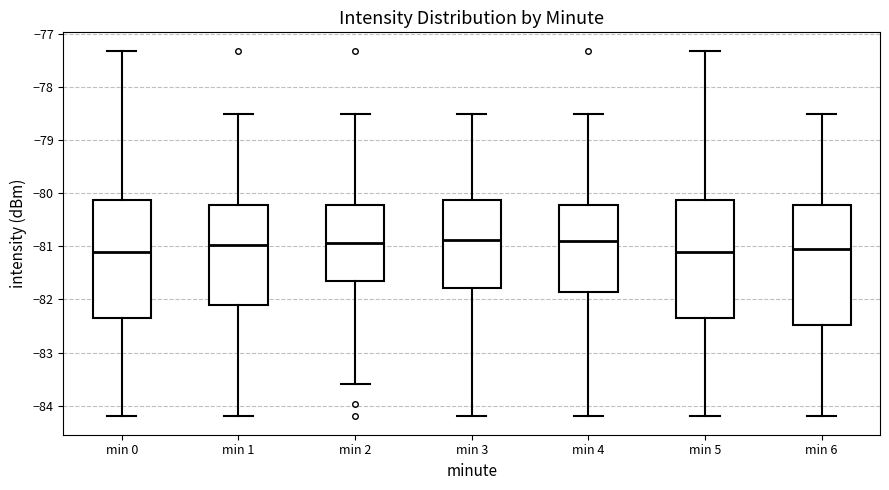

Reading left to right, transcribe this box plot: for each box, give where its median line is, the range the box spans, and where its two whiskers end, as read against the y-axis. The values are not printed on the chart, so give them approximately, as read against the axis.

min 0: median -81.1, box -82.3 to -80.1, whiskers -84.2 to -77.3
min 1: median -81.0, box -82.1 to -80.2, whiskers -84.2 to -78.5
min 2: median -80.9, box -81.7 to -80.2, whiskers -83.6 to -78.5
min 3: median -80.9, box -81.8 to -80.1, whiskers -84.2 to -78.5
min 4: median -80.9, box -81.9 to -80.2, whiskers -84.2 to -78.5
min 5: median -81.1, box -82.3 to -80.1, whiskers -84.2 to -77.3
min 6: median -81.1, box -82.5 to -80.2, whiskers -84.2 to -78.5